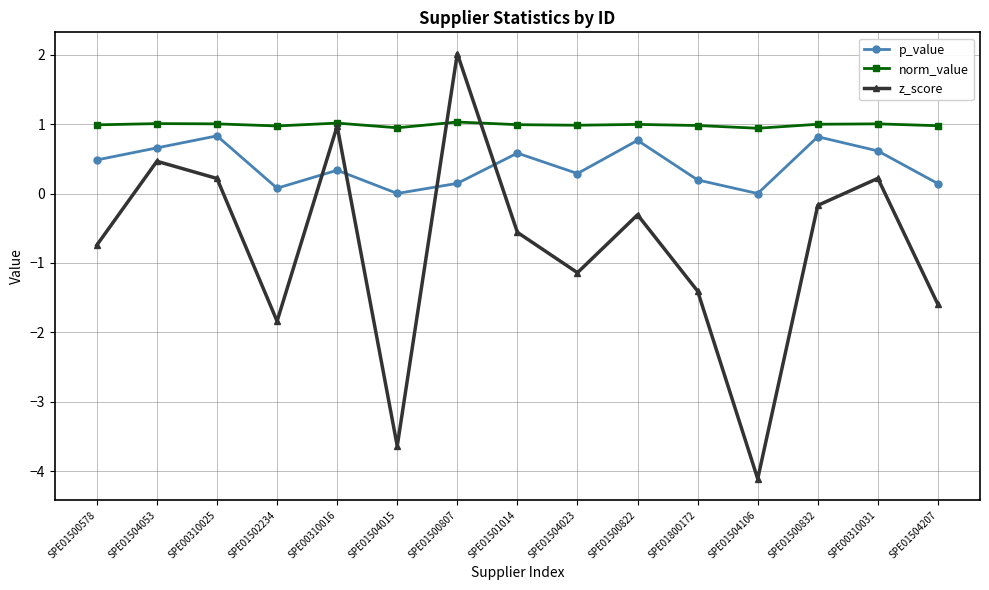

What position from the right is SPE01504053?

14